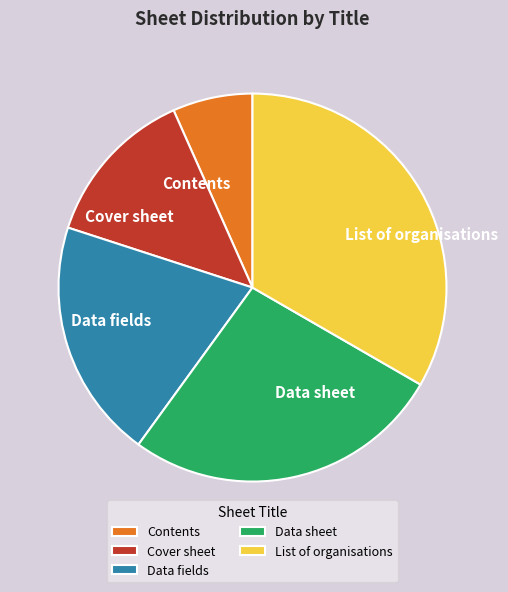

How many segments does this pie chart have?

5